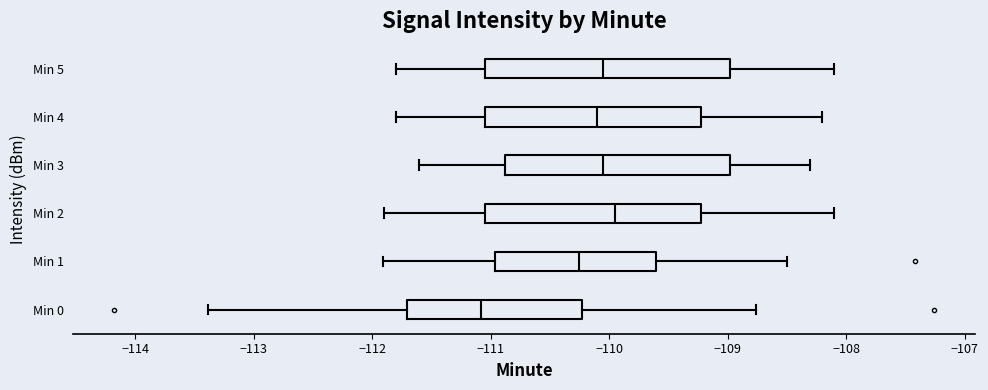

Reading bottom to top, read every box against the x-axis: the position of its median line, the range the box covers, and the ends of its whiskers. The values are not printed on the chart, so give them approximately, as read against the axis.

Min 0: median -111.1, box -111.7 to -110.2, whiskers -113.4 to -108.8
Min 1: median -110.2, box -111.0 to -109.6, whiskers -111.9 to -108.5
Min 2: median -109.9, box -111.0 to -109.2, whiskers -111.9 to -108.1
Min 3: median -110.0, box -110.9 to -109.0, whiskers -111.6 to -108.3
Min 4: median -110.1, box -111.0 to -109.2, whiskers -111.8 to -108.2
Min 5: median -110.0, box -111.0 to -109.0, whiskers -111.8 to -108.1